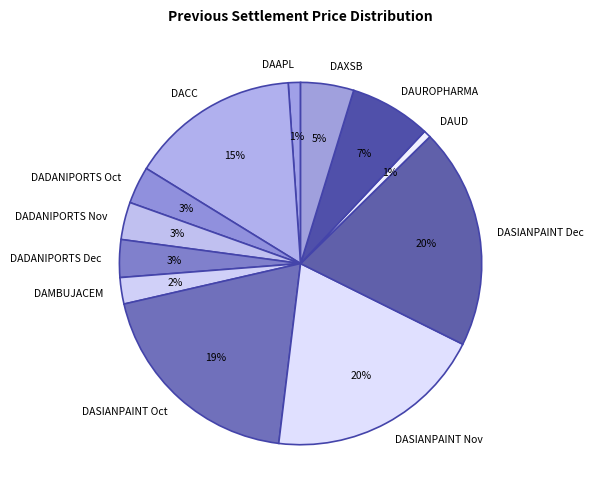

What percentage is the DACC slice, to the nearest percent?

15%